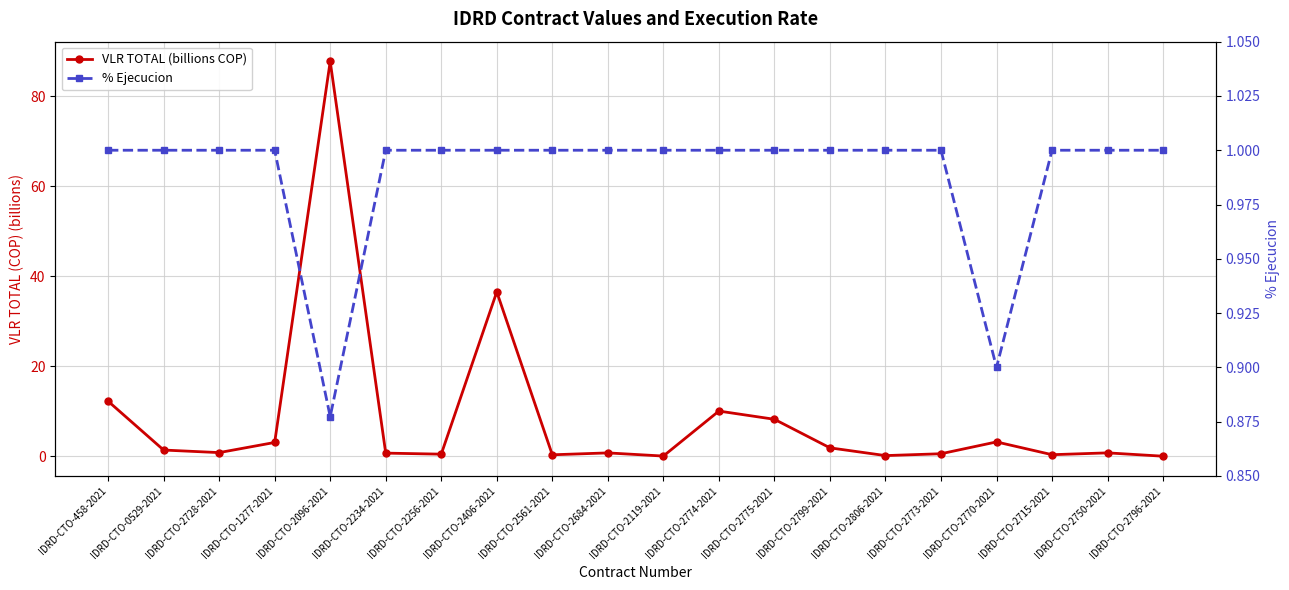

Between IDRD-CTO-2770-2021 and IDRD-CTO-2406-2021, which is larger?

IDRD-CTO-2406-2021